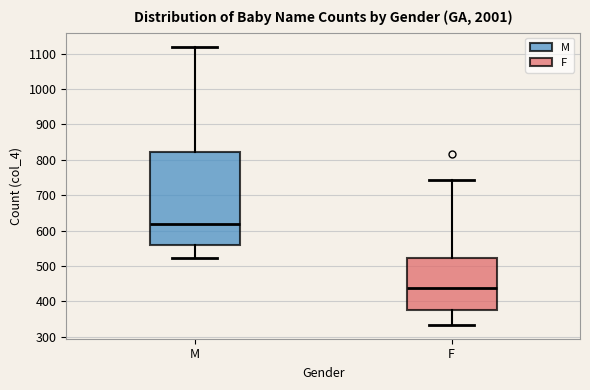

Reading left to right, transcribe this box plot: for each box, give where its median line is, the range the box spans, and where its two whiskers end, as read against the y-axis. The values are not printed on the chart, so give them approximately, as read against the axis.

M: median 620, box 560 to 820, whiskers 520 to 1120
F: median 440, box 380 to 520, whiskers 330 to 740